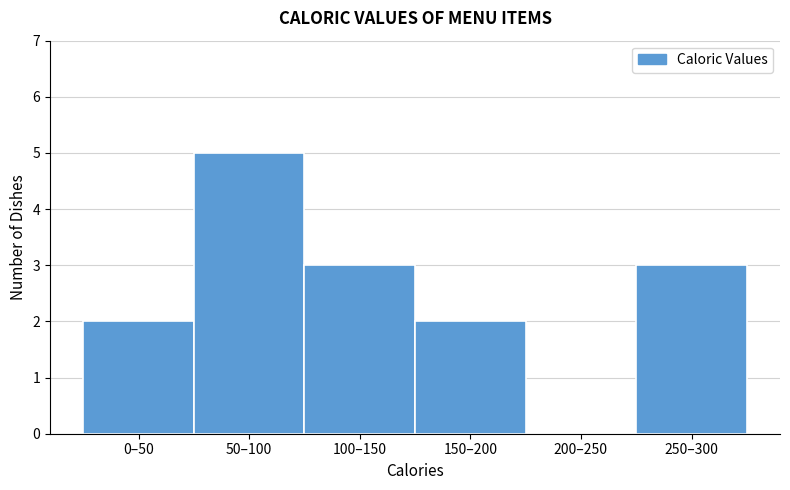

Reading left to right, what are all the values shown in this chart?

0–50=2	50–100=5	100–150=3	150–200=2	200–250=0	250–300=3